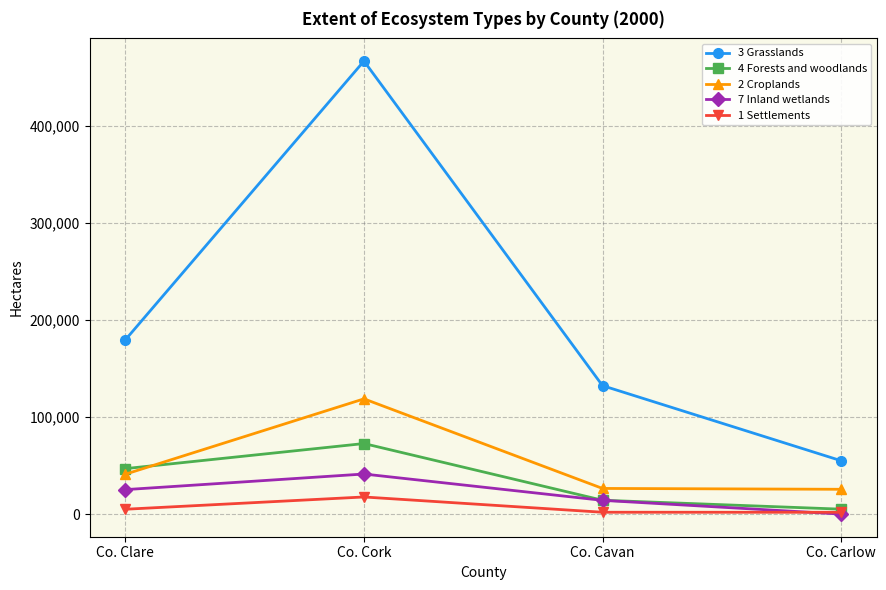

At which label does 7 Inland wetlands reach its peak?

Co. Cork